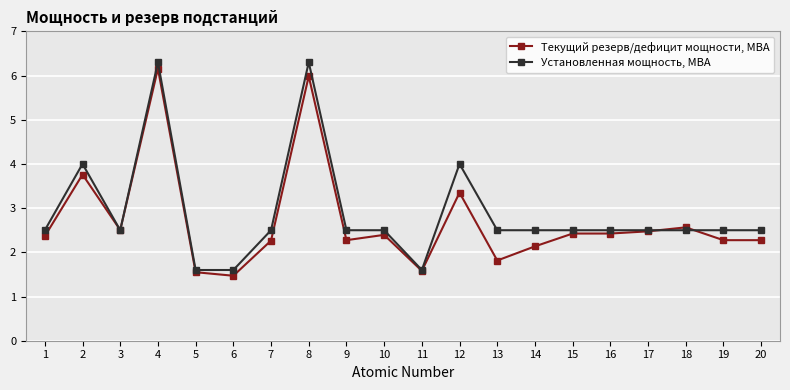

Which series changed the most between 12 and 16?

Установленная мощность, МВА